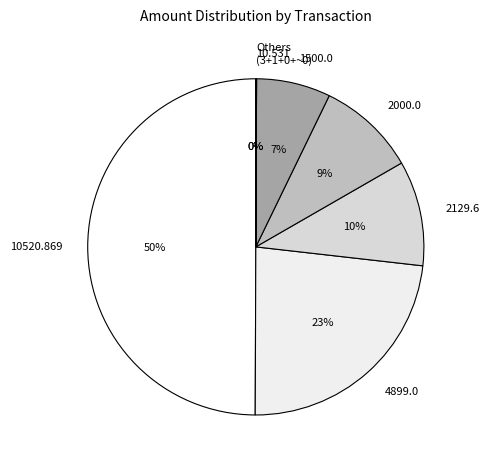

Is 1500.0 the majority of the pie?

No